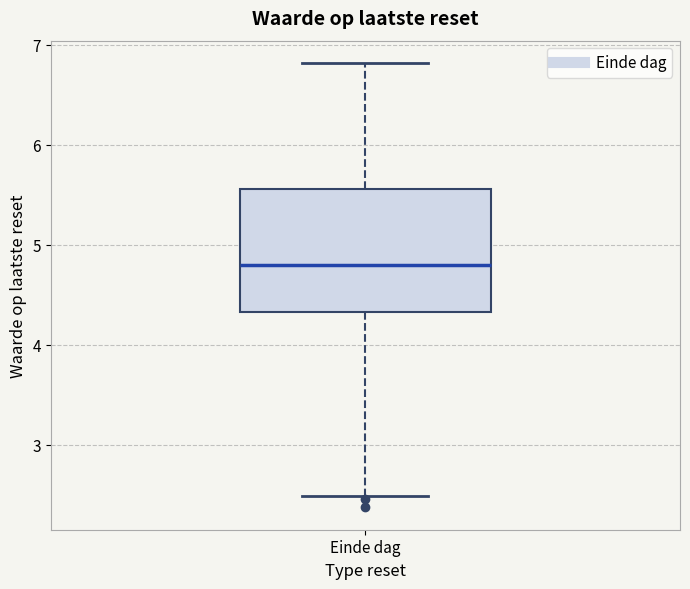

Where does the median line of the box for Einde dag sit on the y-axis? The values are not printed on the chart, so give them approximately, as read against the axis.

4.8